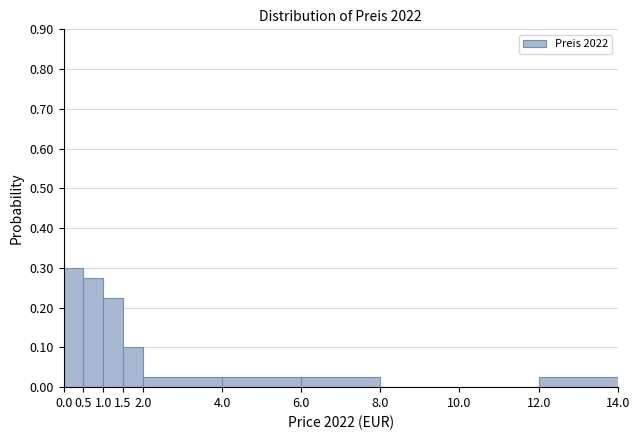

How tall is the bar that spans 1.5 to 2.0 on the x-axis? The values are not printed on the chart, so give them approximately, as read against the axis.

0.10